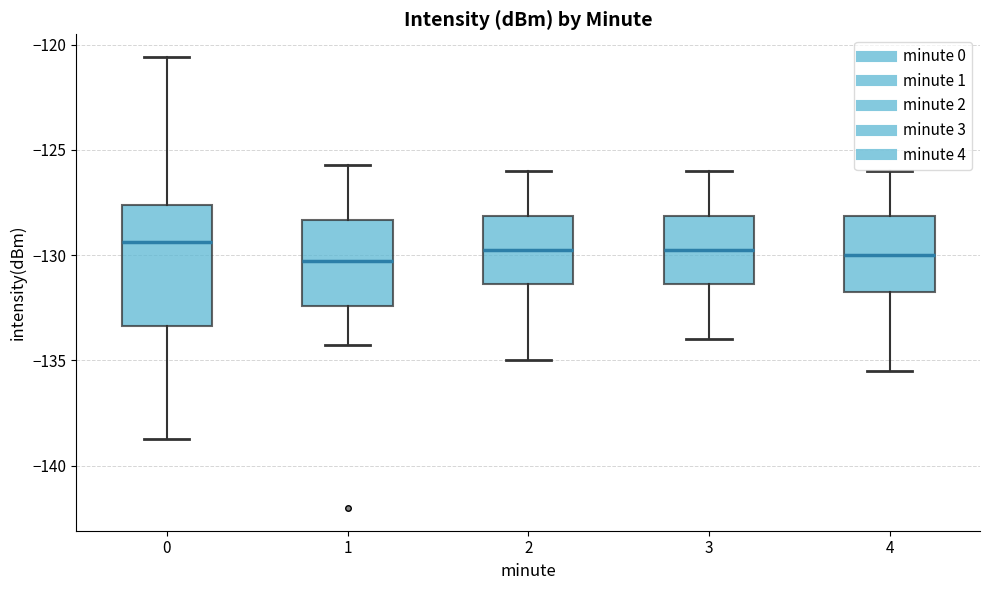

Comparing the boxes themselves (not the whiskers), which one is the tallest?

0